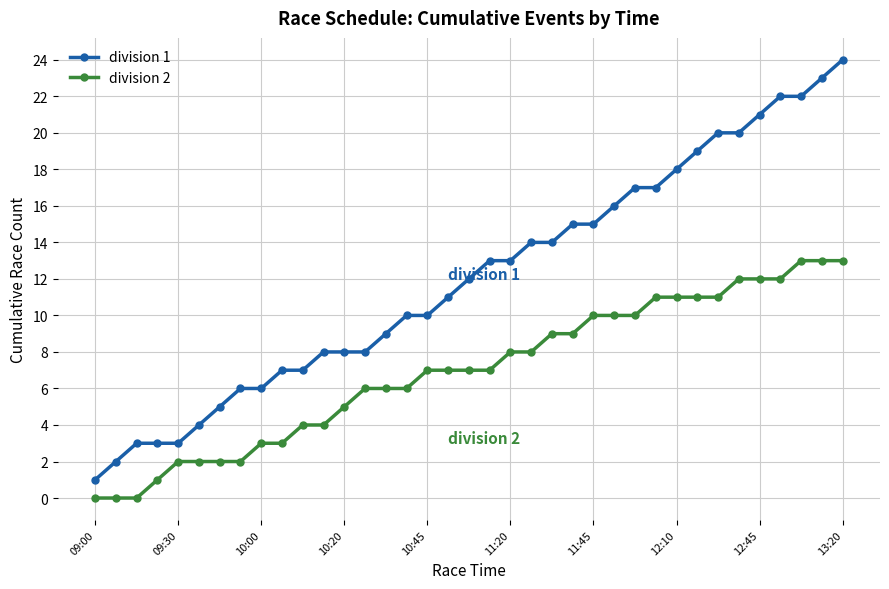

True or false: division 1 and division 2 cross at least once.

False